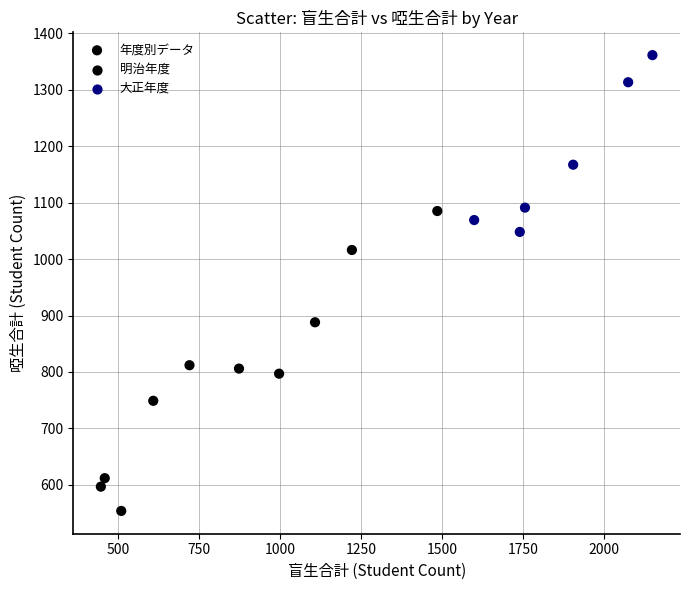

What Y value in the scatter plot is closest to 957?

1016